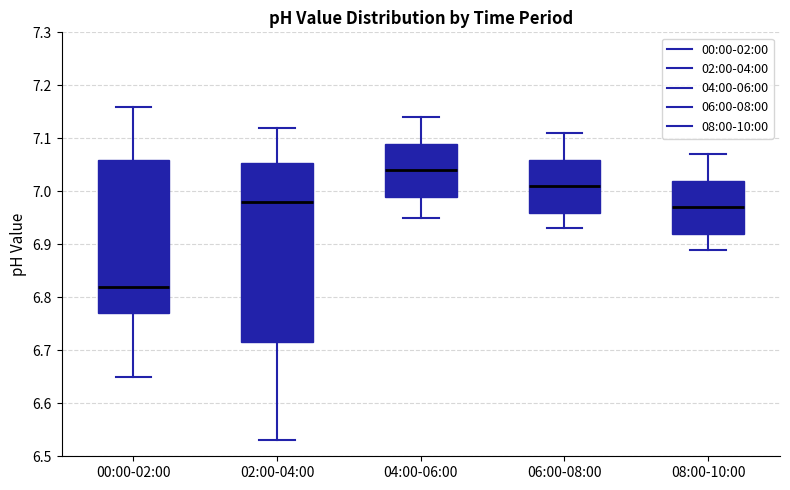

Where is the lower edge of the box for 04:00-06:00 on the y-axis? The values are not printed on the chart, so give them approximately, as read against the axis.

6.99